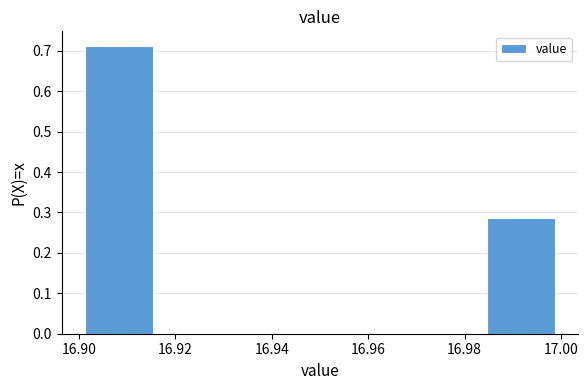

Reading left to right, transcribe this chart: for each bar, give the range it covers on the x-axis and its height. Neither the bar edges nor the heights are printed on the chart, so give them approximately, as read against the axes.

16.900 to 16.916: 0.71
16.916 to 16.934: 0
16.934 to 16.950: 0
16.950 to 16.966: 0
16.966 to 16.984: 0
16.984 to 17.000: 0.29